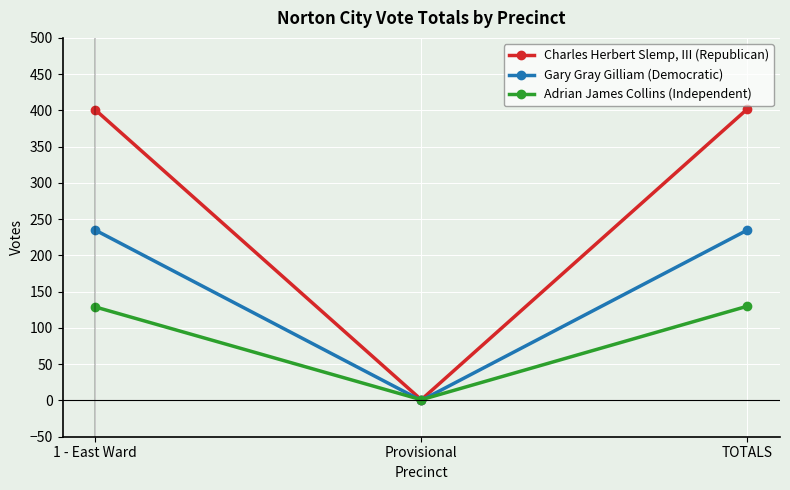

Is it true that Charles Herbert Slemp, III (Republican) equals 401 at 1 - East Ward?

True